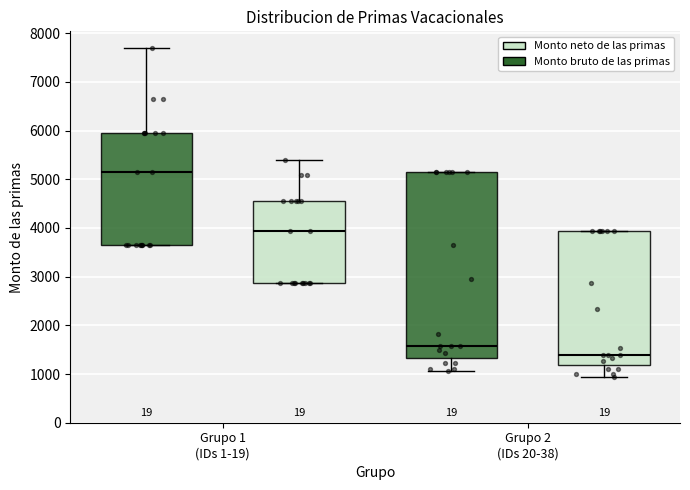

Which box has the highest median line?

Grupo 1 (IDs 1-19) (Monto bruto de las primas)